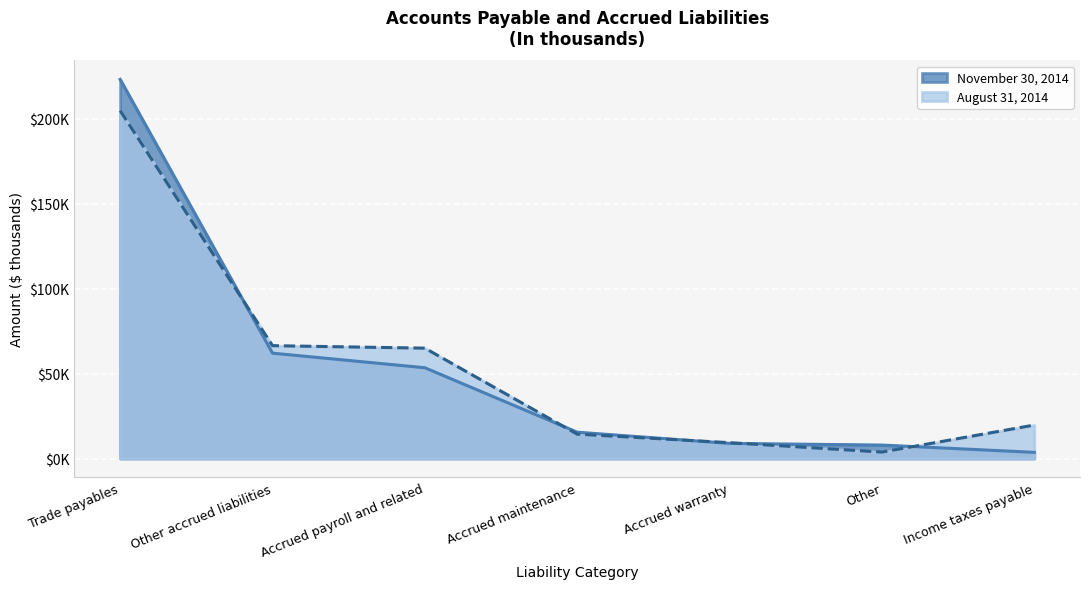

What is the value of the November 30, 2014 point at the 1st from the left?

223093